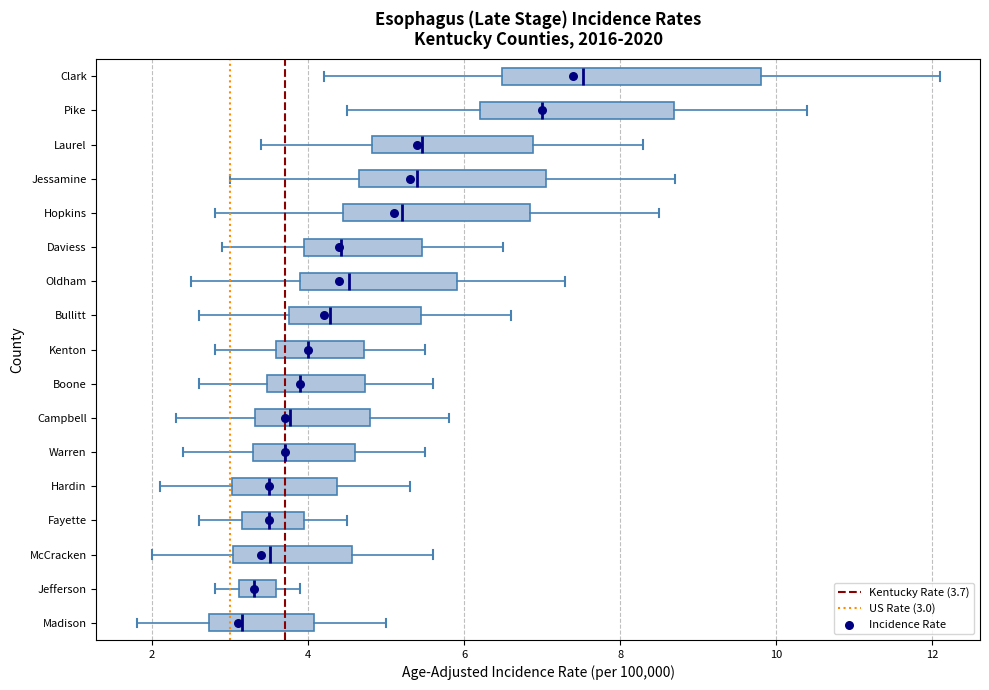

Which box is the widest, from its left edge to its right edge?

Clark